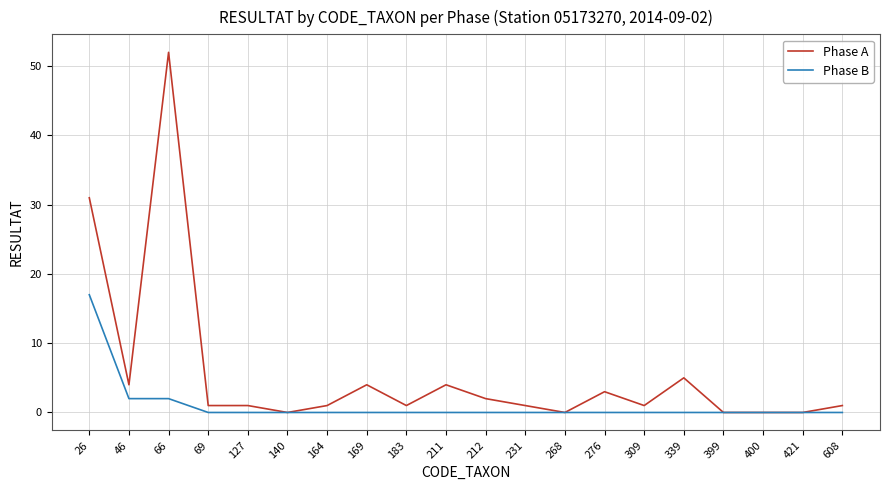

Which series has the largest total across all categories?

Phase A